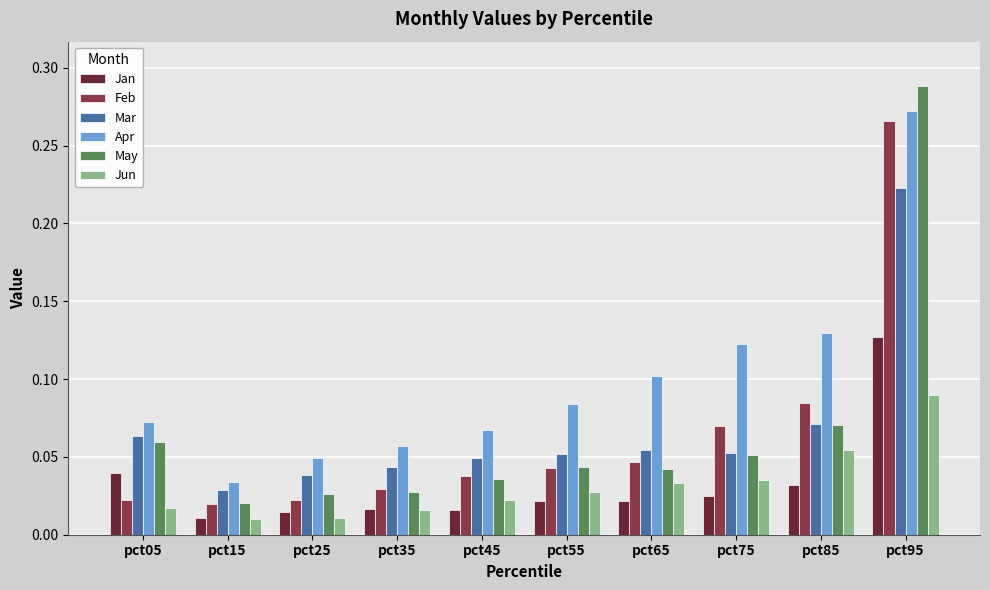

Which series has the largest range (max minus min)?

May